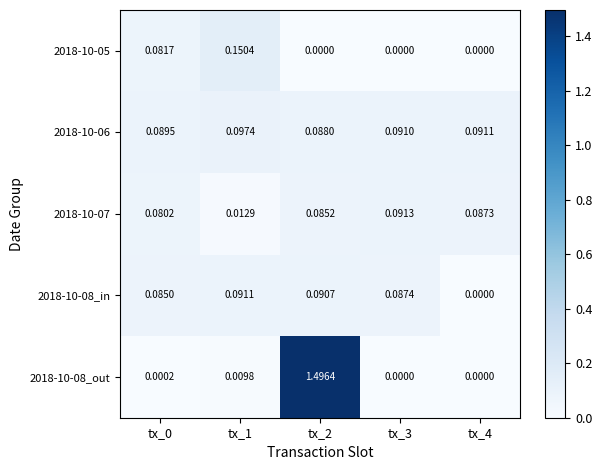

Is the value of 2018-10-08_out at tx_4 greater than the value of 2018-10-05 at tx_0?

No